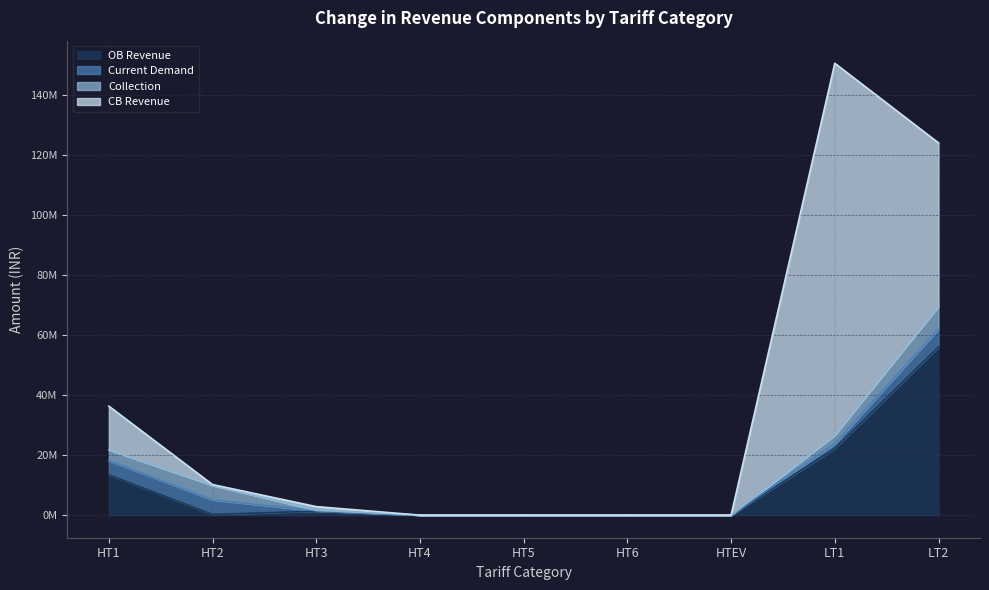

Which has a higher value, HT5 or HTEV?

HT5